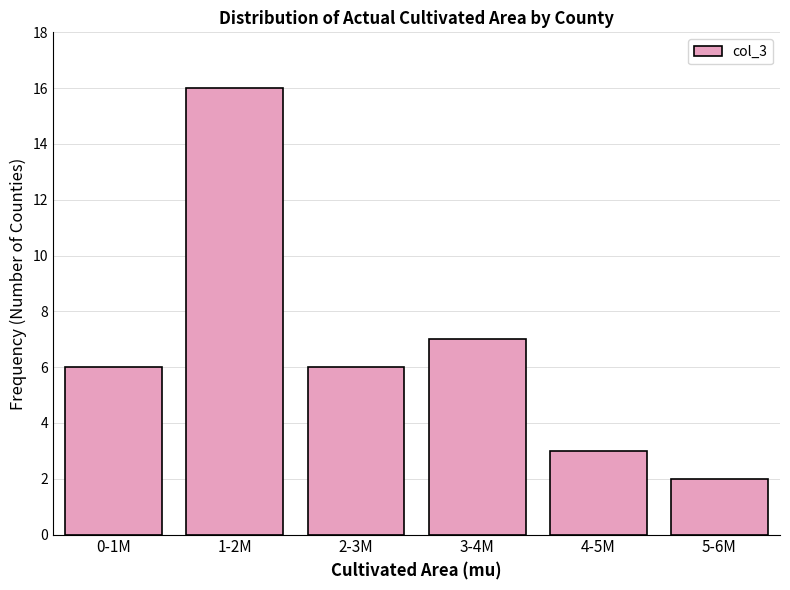

Reading left to right, transcribe all the data shown in this chart.

6	16	6	7	3	2